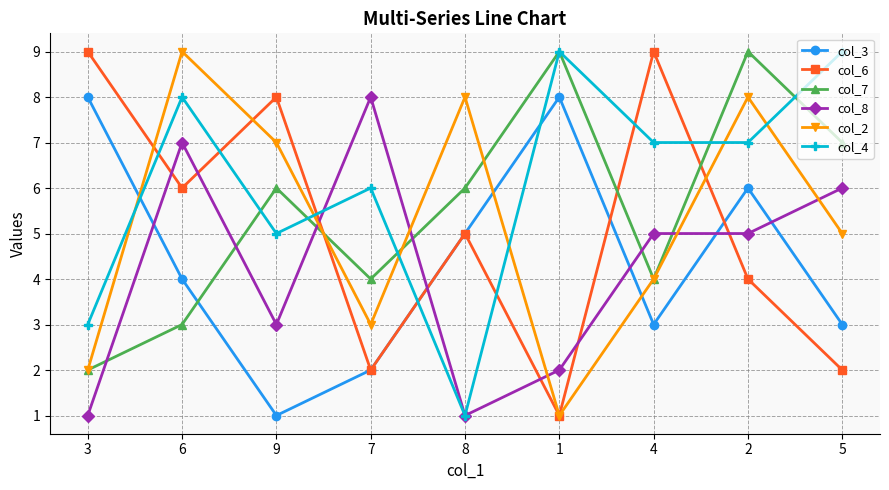

Reading right to left, extract all data points from this chart.

col_3: 5=3	2=6	4=3	1=8	8=5	7=2	9=1	6=4	3=8
col_6: 5=2	2=4	4=9	1=1	8=5	7=2	9=8	6=6	3=9
col_7: 5=7	2=9	4=4	1=9	8=6	7=4	9=6	6=3	3=2
col_8: 5=6	2=5	4=5	1=2	8=1	7=8	9=3	6=7	3=1
col_2: 5=5	2=8	4=4	1=1	8=8	7=3	9=7	6=9	3=2
col_4: 5=9	2=7	4=7	1=9	8=1	7=6	9=5	6=8	3=3